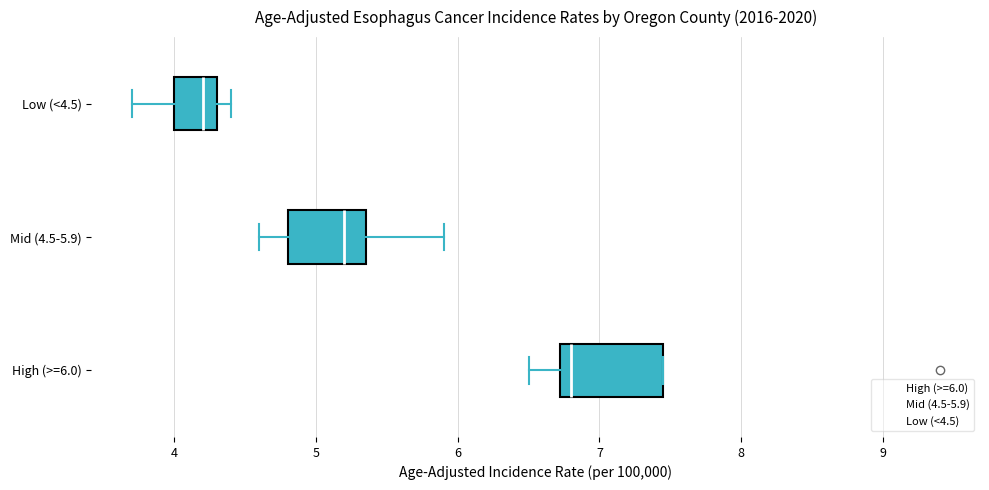

Which box's median line is the furthest to the left?

Low (<4.5)